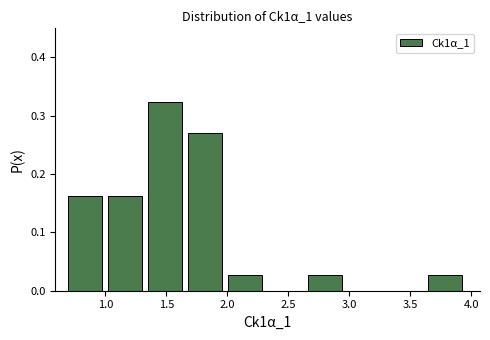

What is the height of the bar covering 2.00 to 2.35 on the x-axis? Neither the bar edges nor the heights are printed on the chart, so give them approximately, as read against the axes.

0.03